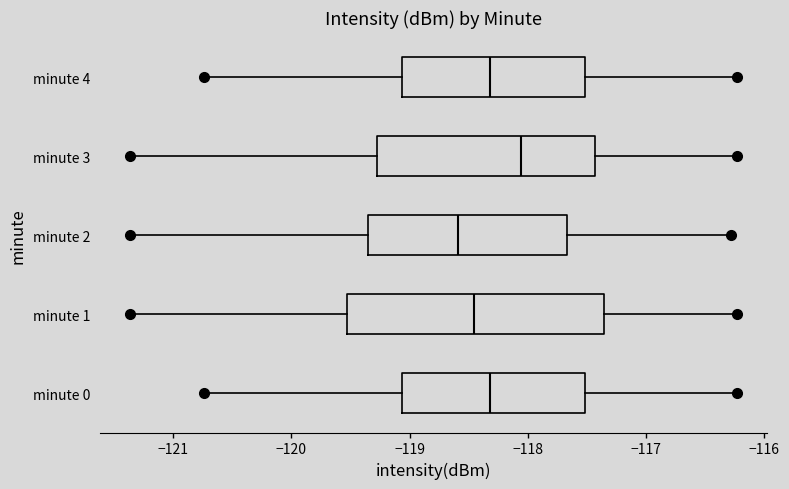

Reading bottom to top, read every box against the x-axis: the position of its median line, the range the box covers, and the ends of its whiskers. The values are not printed on the chart, so give them approximately, as read against the axis.

minute 0: median -118.3, box -119.1 to -117.5, whiskers -120.7 to -116.2
minute 1: median -118.5, box -119.5 to -117.4, whiskers -121.4 to -116.2
minute 2: median -118.6, box -119.3 to -117.7, whiskers -121.4 to -116.3
minute 3: median -118.1, box -119.3 to -117.4, whiskers -121.4 to -116.2
minute 4: median -118.3, box -119.1 to -117.5, whiskers -120.7 to -116.2